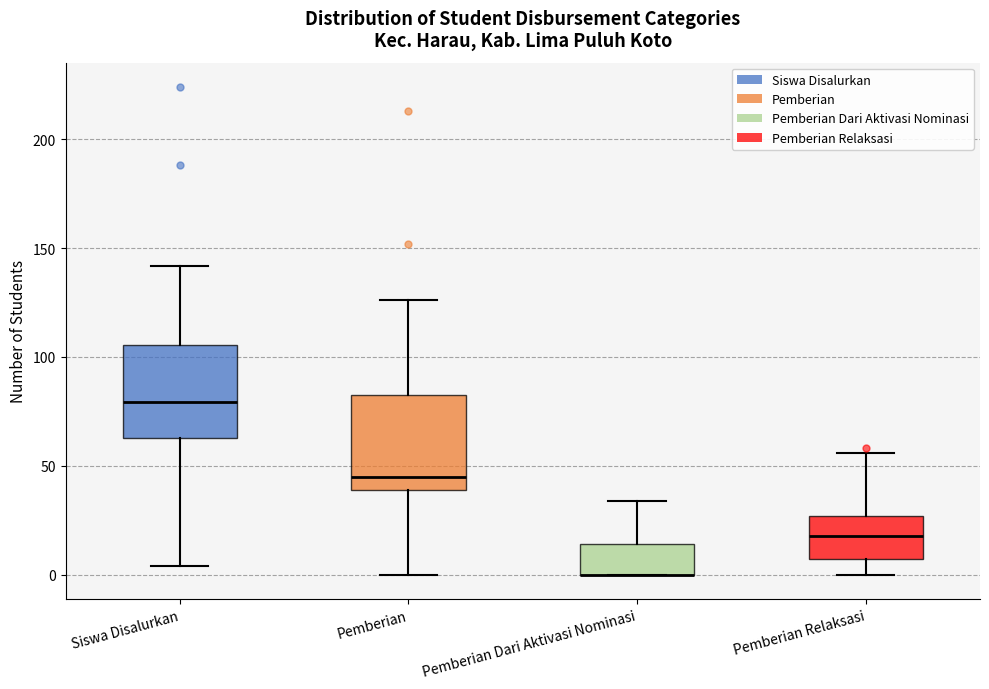

Where does the median line of the box for Pemberian sit on the y-axis? The values are not printed on the chart, so give them approximately, as read against the axis.

45